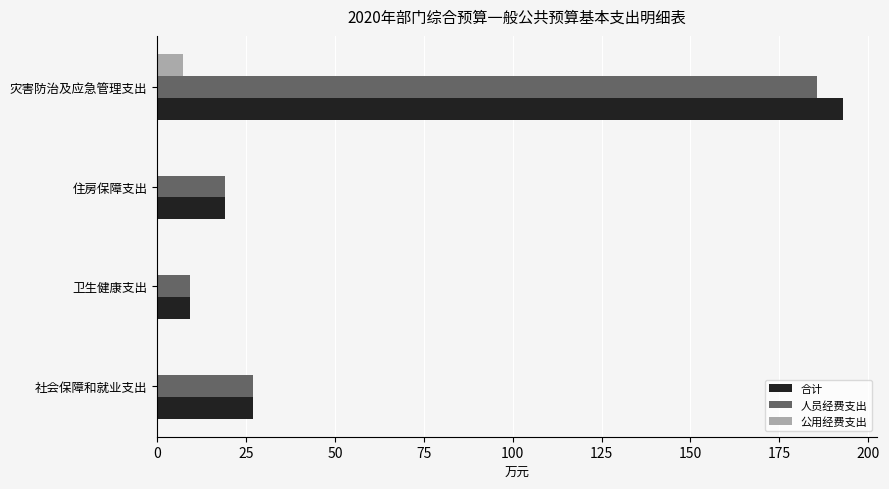

The 公用经费支出 series shows 0.0 at 住房保障支出. True or false?

True